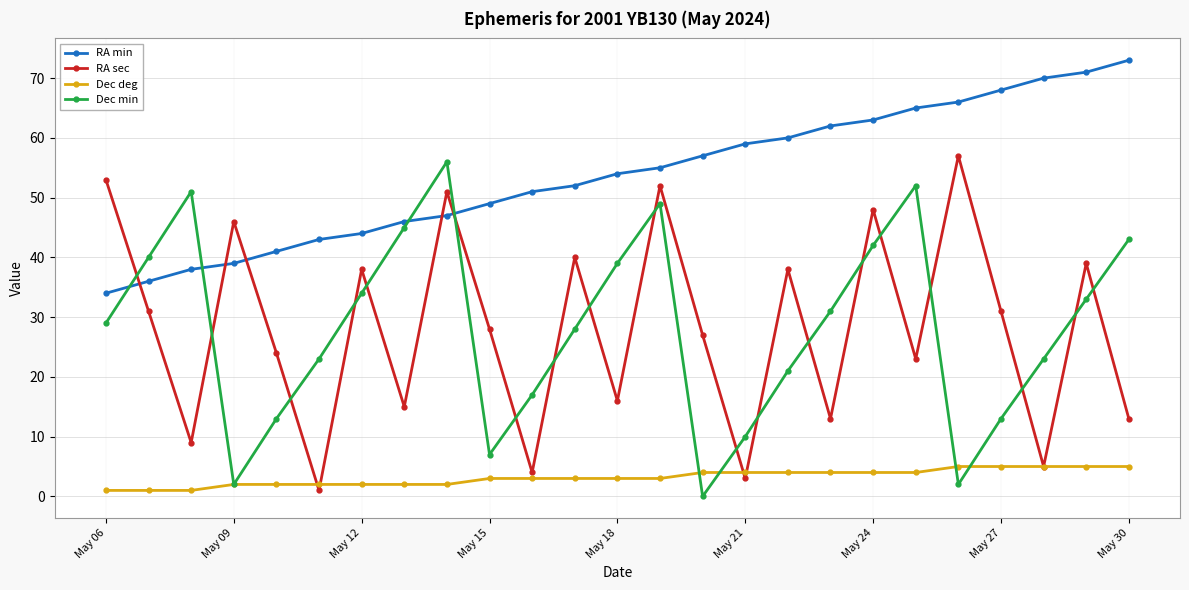

Which series has the largest total across all categories?

RA min